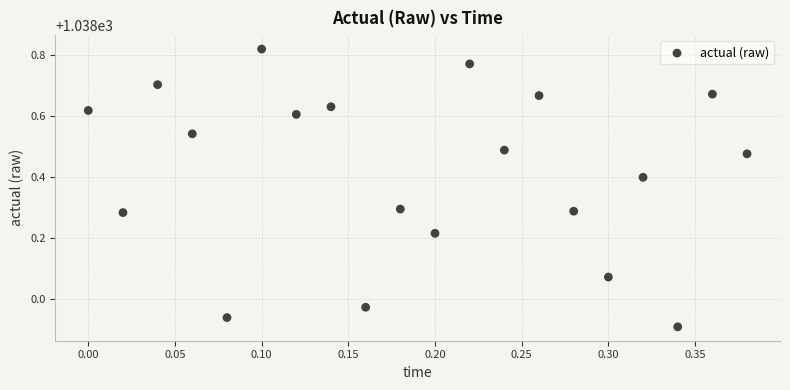

What is the range of X values (max minus min)?

0.4